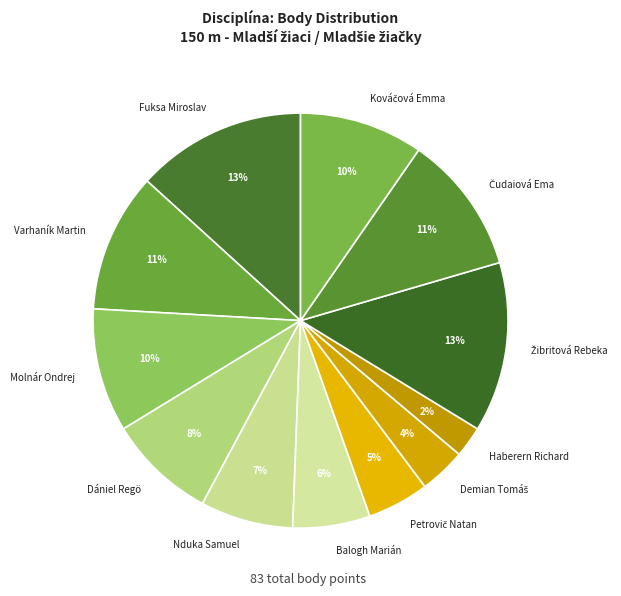

To the nearest percent, what percentage of the pie is Fuksa Miroslav?

13%